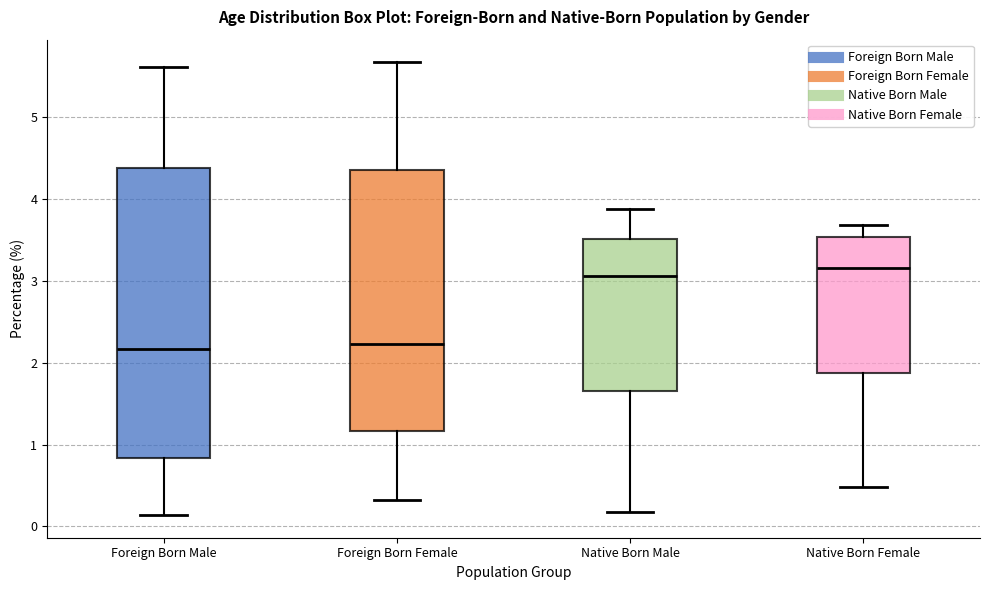

Where is the upper edge of the box for Foreign Born Male on the y-axis? The values are not printed on the chart, so give them approximately, as read against the axis.

4.4